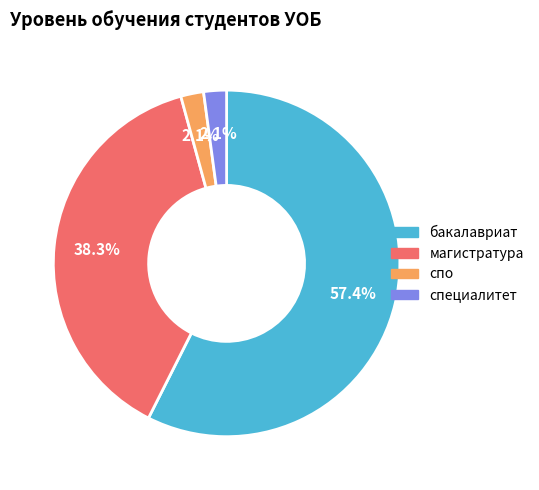

The магистратура slice represents 38% of the pie. True or false?

True